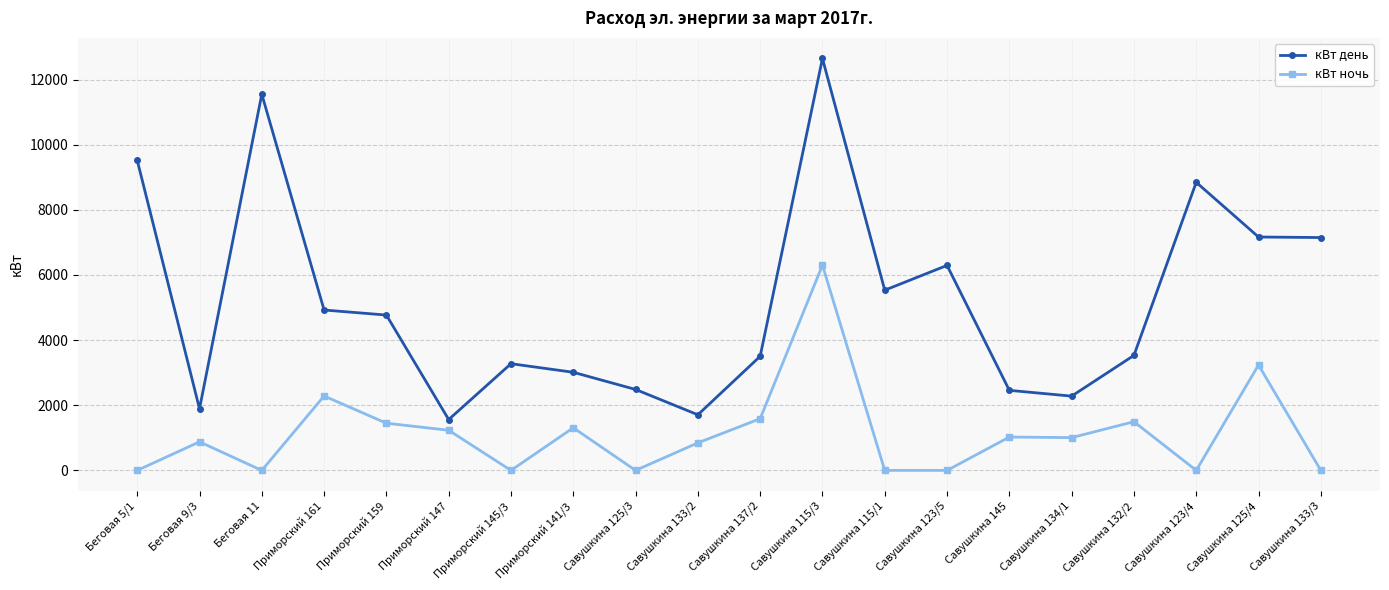

At which category is the sum across all series the highest?

Савушкина 115/3